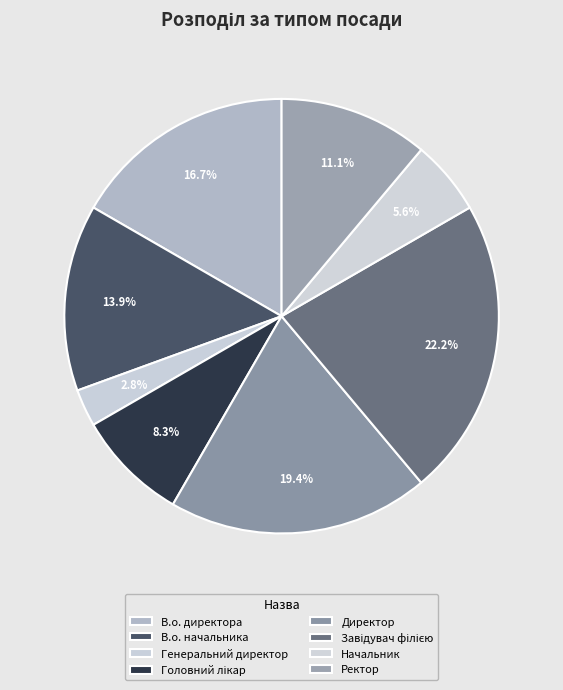

What is the smallest slice in the pie chart?

Генеральний директор